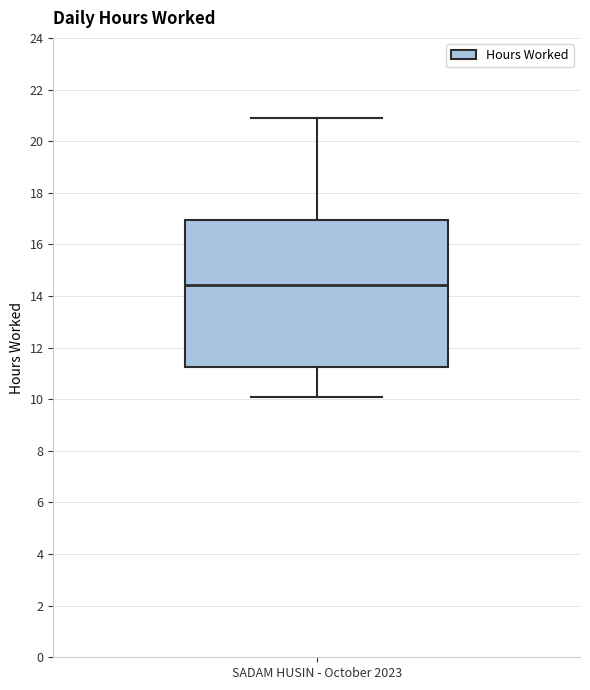

Read this box plot against the y-axis: the position of the median line, the range covered by the box, and the ends of both whiskers. The values are not printed on the chart, so give them approximately, as read against the axis.

median 14.4, box 11.2 to 17.0, whiskers 10.0 to 21.0